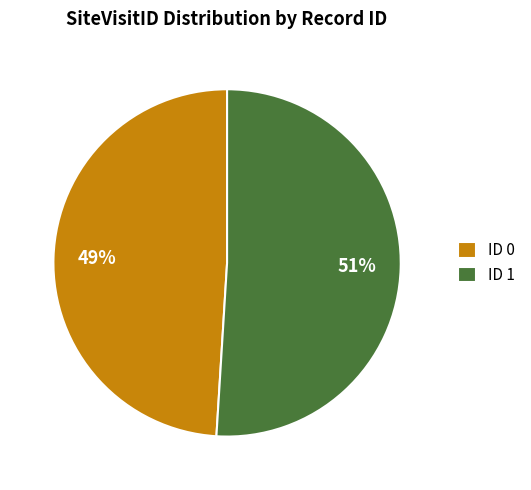

Is it true that ID 0 is 49% of the pie?

True